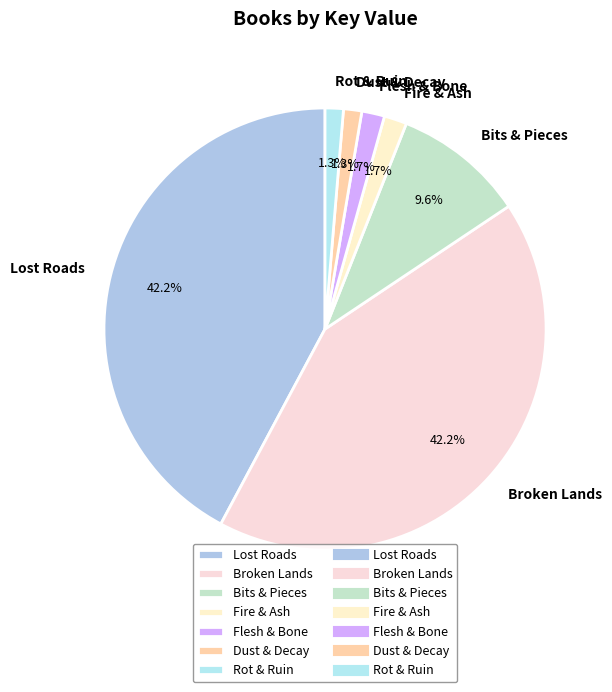

Does Bits & Pieces represent more than half of the total?

No